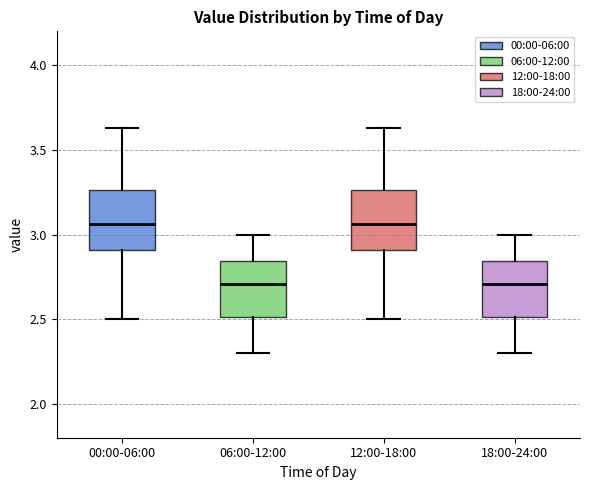

Reading left to right, transcribe this box plot: for each box, give where its median line is, the range the box spans, and where its two whiskers end, as read against the y-axis. The values are not printed on the chart, so give them approximately, as read against the axis.

00:00-06:00: median 3.05, box 2.90 to 3.25, whiskers 2.50 to 3.65
06:00-12:00: median 2.70, box 2.50 to 2.85, whiskers 2.30 to 3.00
12:00-18:00: median 3.05, box 2.90 to 3.25, whiskers 2.50 to 3.65
18:00-24:00: median 2.70, box 2.50 to 2.85, whiskers 2.30 to 3.00